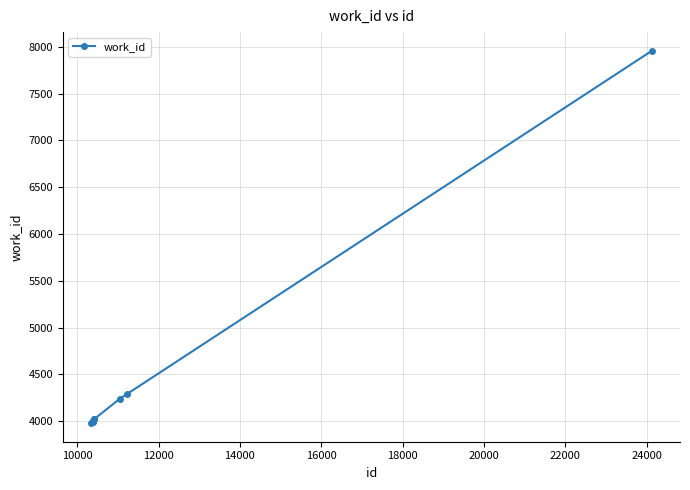

How many data points are less than 4020?

5